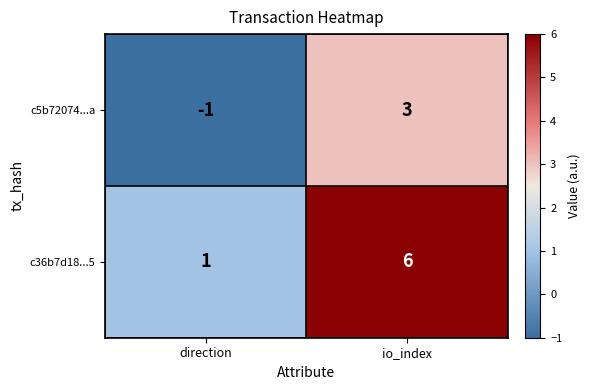

How many series are shown in this chart?

2